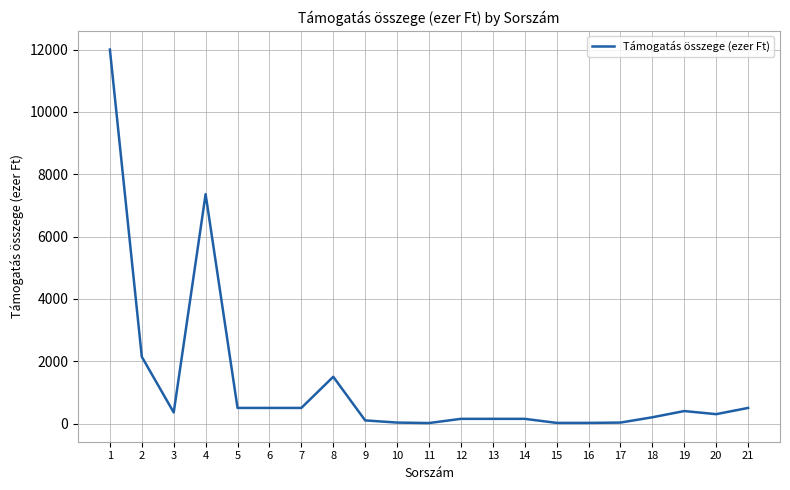

The value at 8 is 2385. True or false?

False